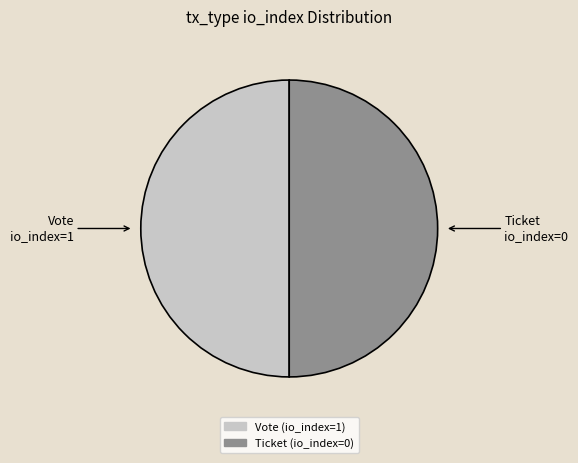

What is the smallest slice in the pie chart?

Ticket tx (io_index=0)